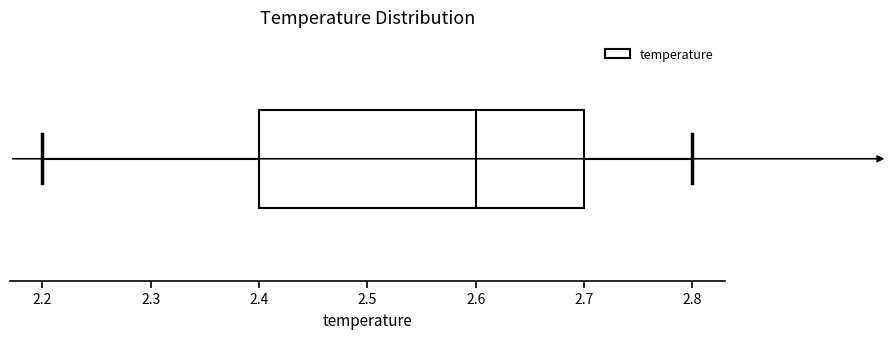

Transcribe this box plot: give where the median line is, the range the box spans, and where the two whiskers end, as read against the x-axis. The values are not printed on the chart, so give them approximately, as read against the axis.

median 2.6, box 2.4 to 2.7, whiskers 2.2 to 2.8